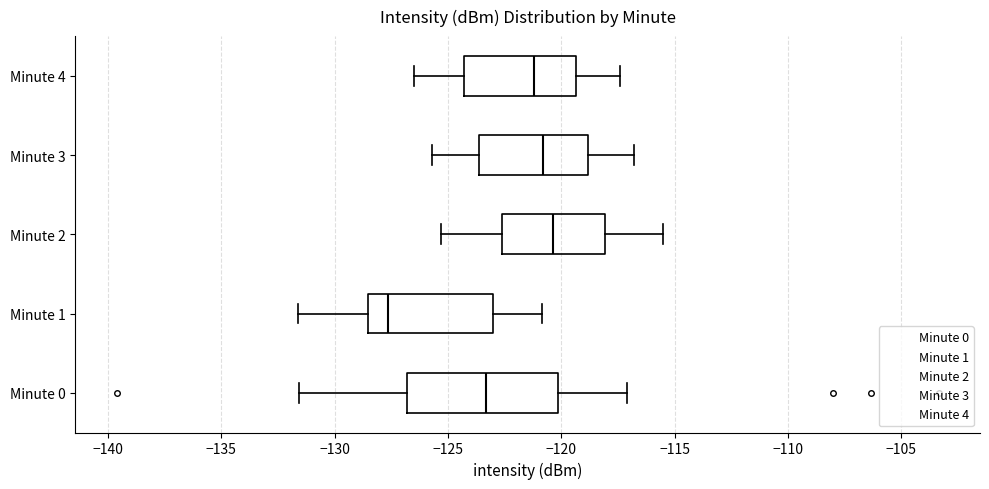

Comparing the boxes themselves (not the whiskers), which one is the widest?

Minute 0